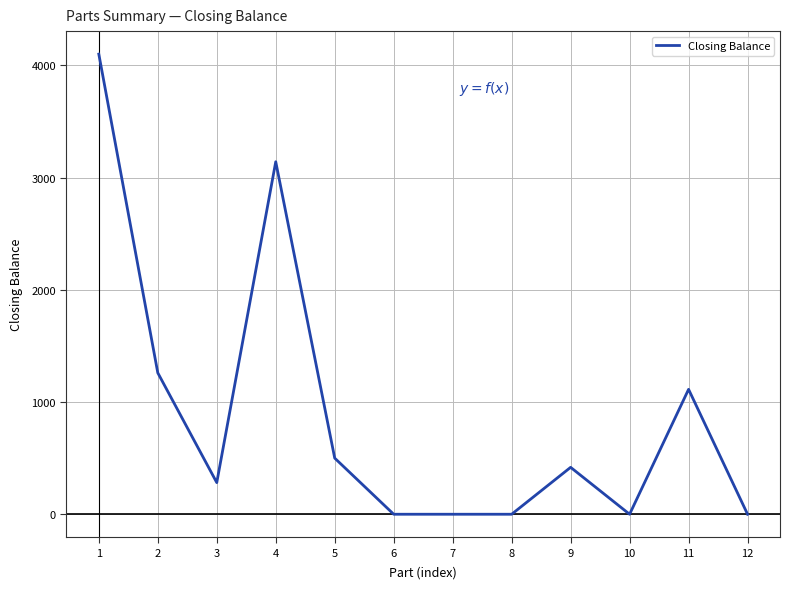

Where is the data nearest to the value 2050?

2